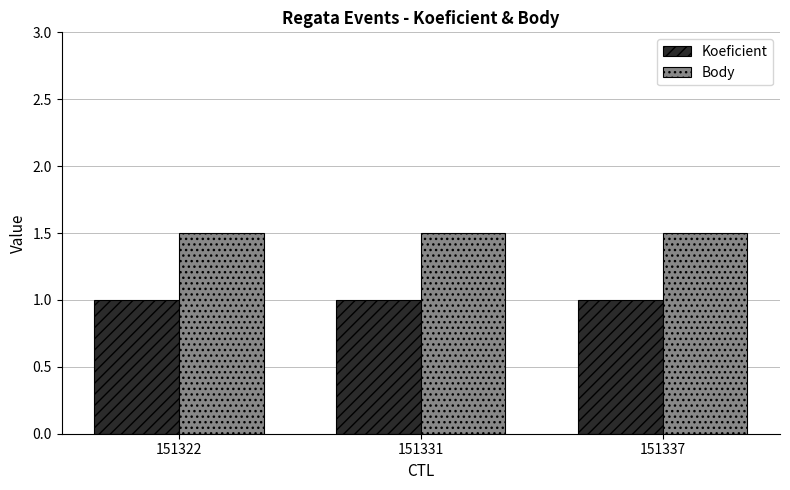

Count the number of categories in the chart.

3